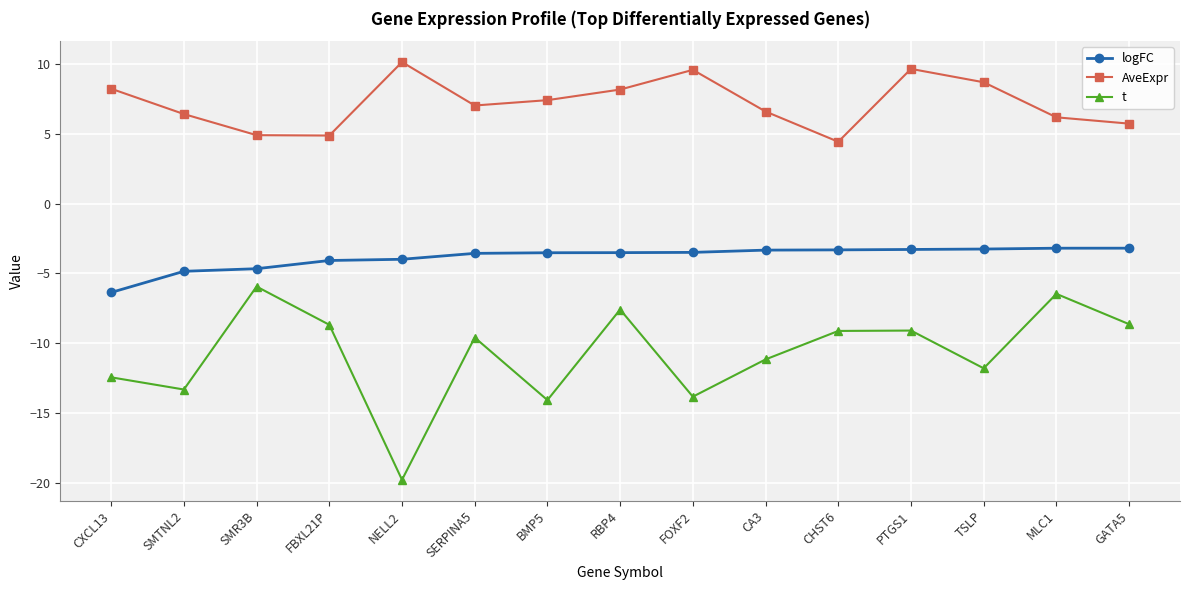

Is this an area chart (filled region under the line)?

No